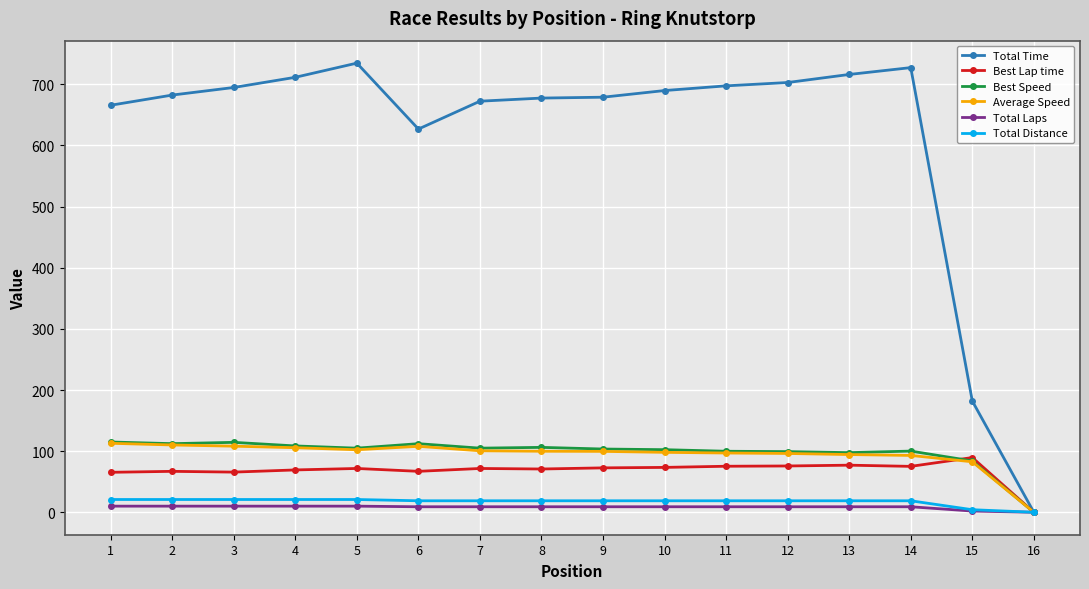

Which series has the largest range (max minus min)?

Total Time